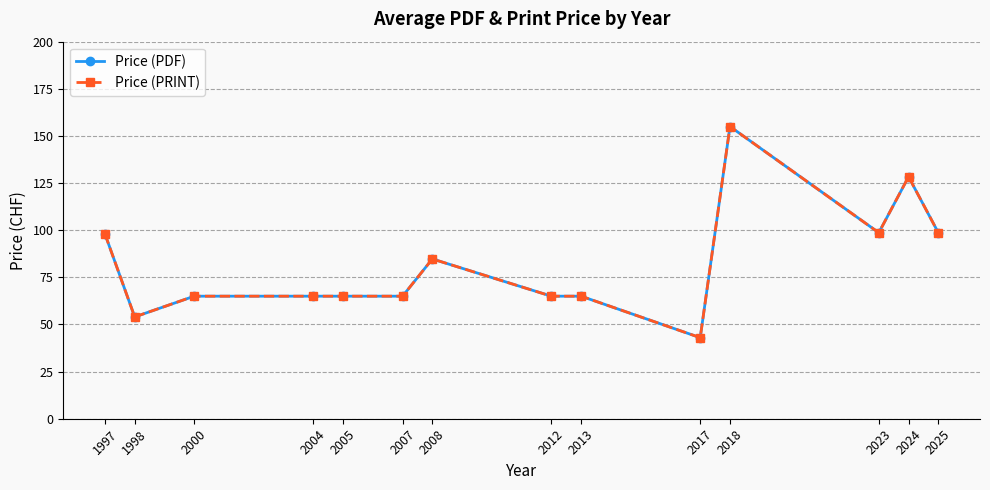

Reading left to right, transcribe all the data shown in this chart.

Price (PDF): 98.0	54.0	65.0	65.0	65.0	65.0	84.8	65.0	65.0	43.0	155.0	98.7	128.3	98.7
Price (PRINT): 98.0	54.0	65.0	65.0	65.0	65.0	84.8	65.0	65.0	43.0	155.0	98.7	128.3	98.7